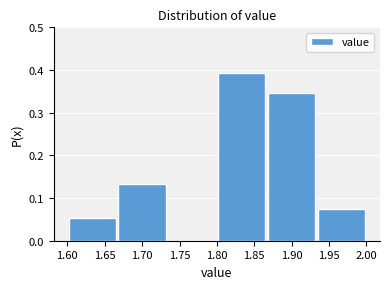

Reading left to right, list every bar in this chart as the range it spans on the x-axis followed by its height. Neither the bar edges nor the heights are printed on the chart, so give them approximately, as read against the axes.

1.600 to 1.665: 0.05
1.665 to 1.735: 0.13
1.735 to 1.800: 0
1.800 to 1.865: 0.39
1.865 to 1.935: 0.35
1.935 to 2.000: 0.07